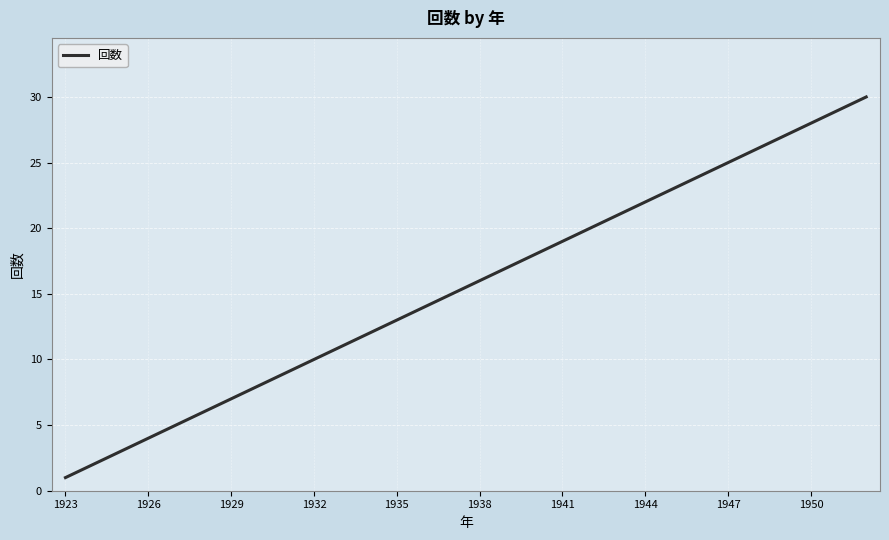

How many values are below 16?

15